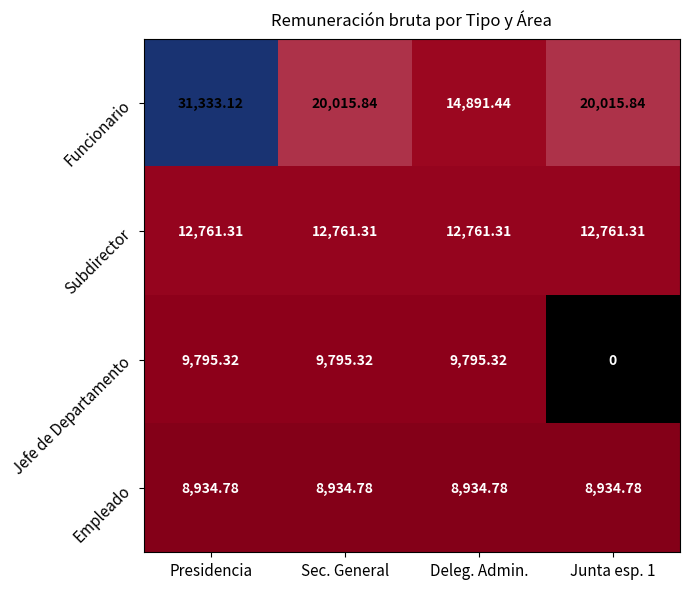

How many values in the Jefe de Departamento series are below 9795?

1